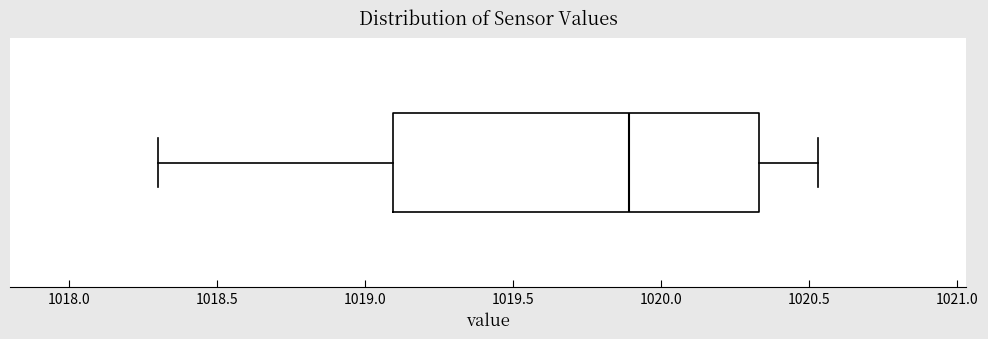

Where does the median line of the box sit on the x-axis? The values are not printed on the chart, so give them approximately, as read against the axis.

1019.90